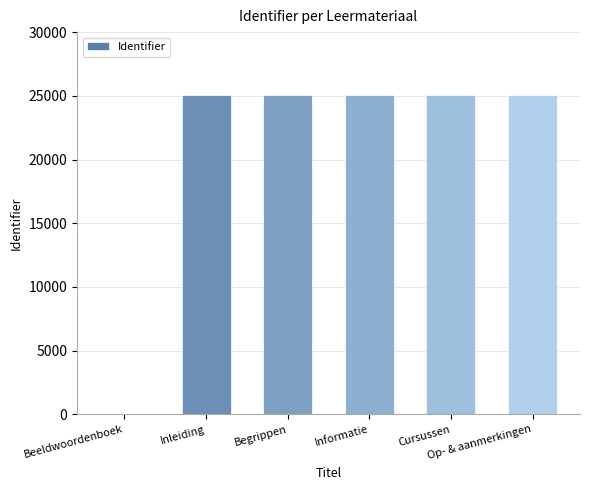

What is the sum of all values?

125460